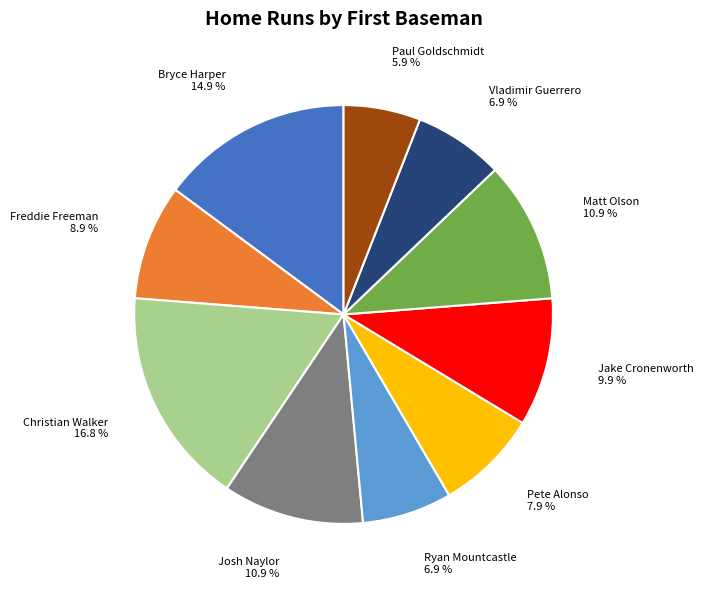

Do Paul Goldschmidt and Freddie Freeman together represent more than half of the pie?

No